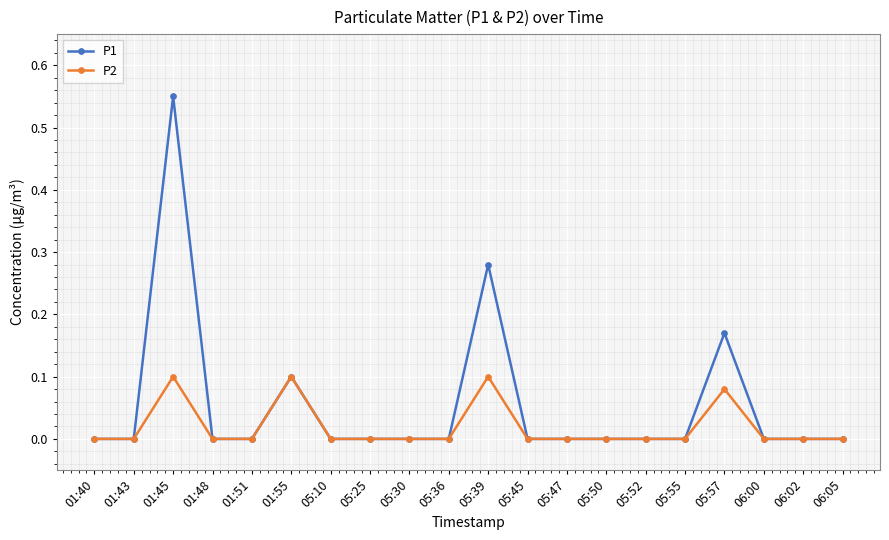

How many distinct data groups are displayed?

2